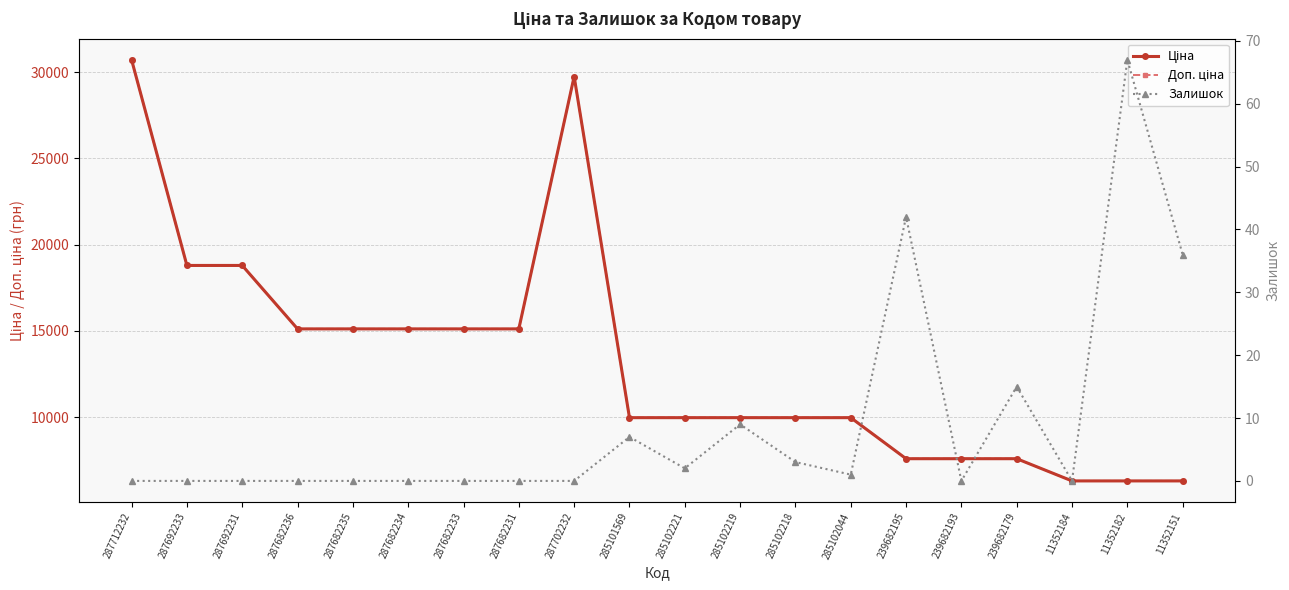

True or false: Ціна and Доп. ціна cross at least once.

False